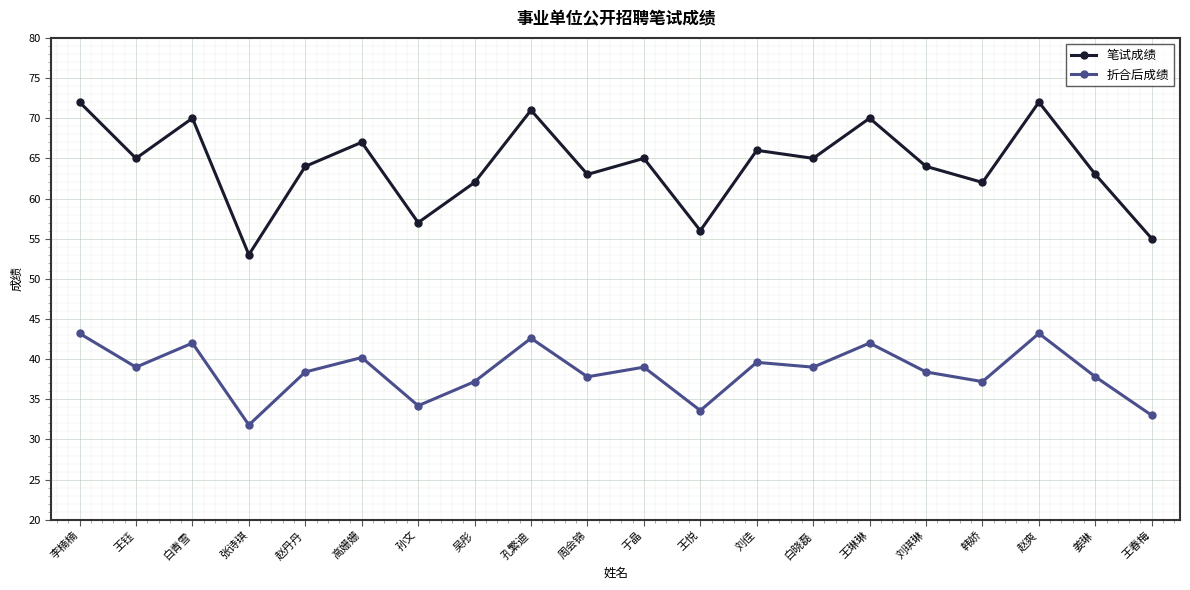

What is the sum of all 折合后成绩 values?

769.2